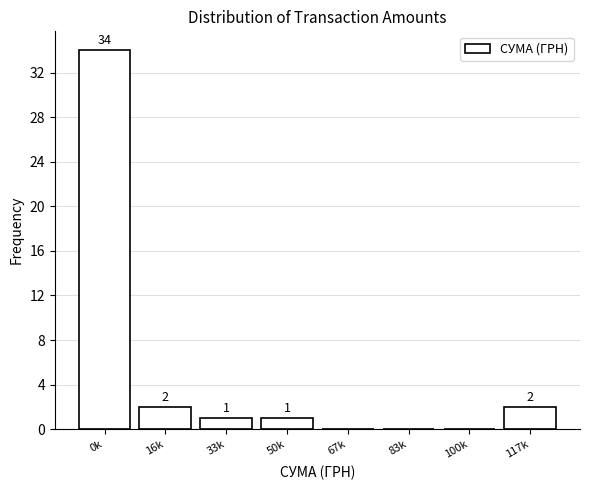

Reading right to left, what are all the values shown in this chart?

117k=2	100k=0	83k=0	67k=0	50k=1	33k=1	16k=2	0k=34